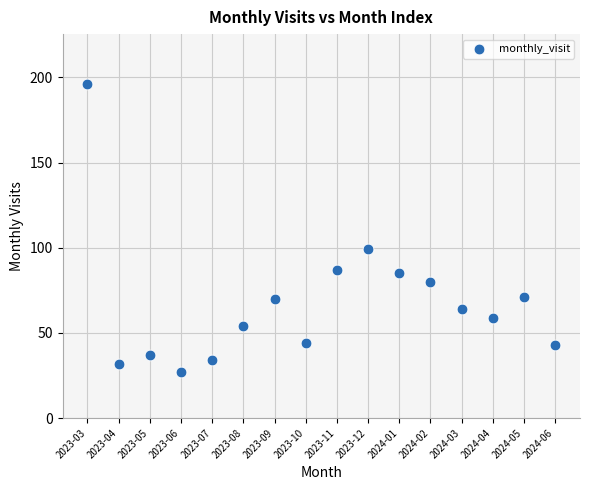

What is the range of Y values (max minus min)?

169